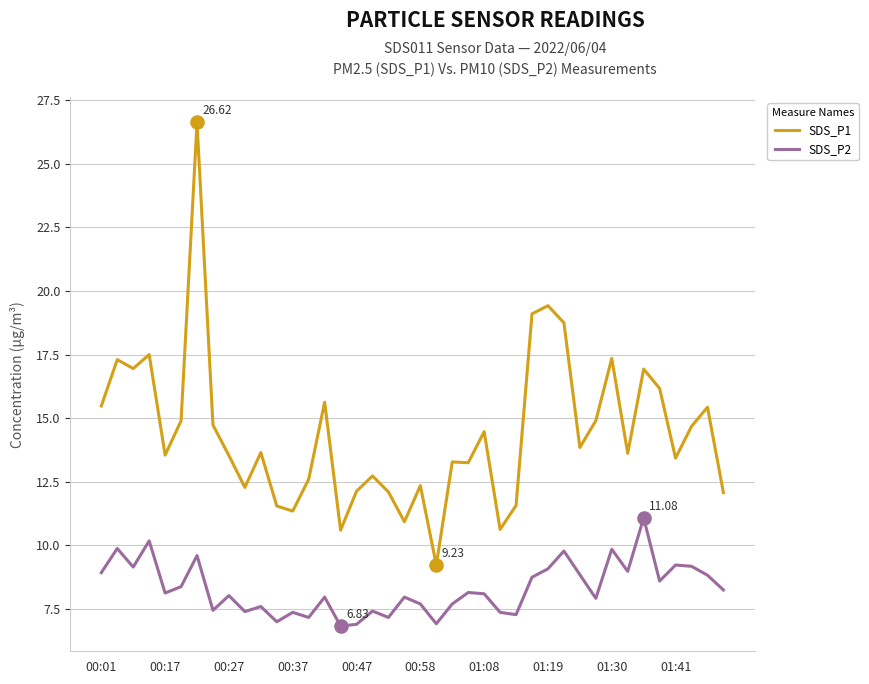

Which series has the largest range (max minus min)?

SDS_P1